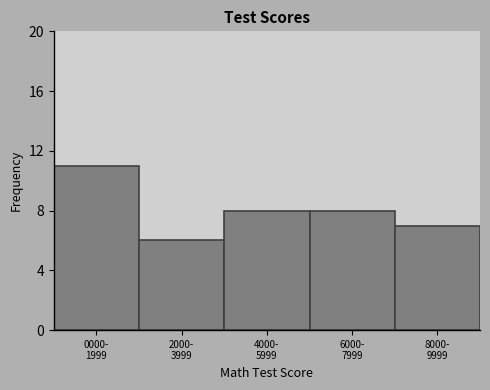

What is the smallest value displayed?

6